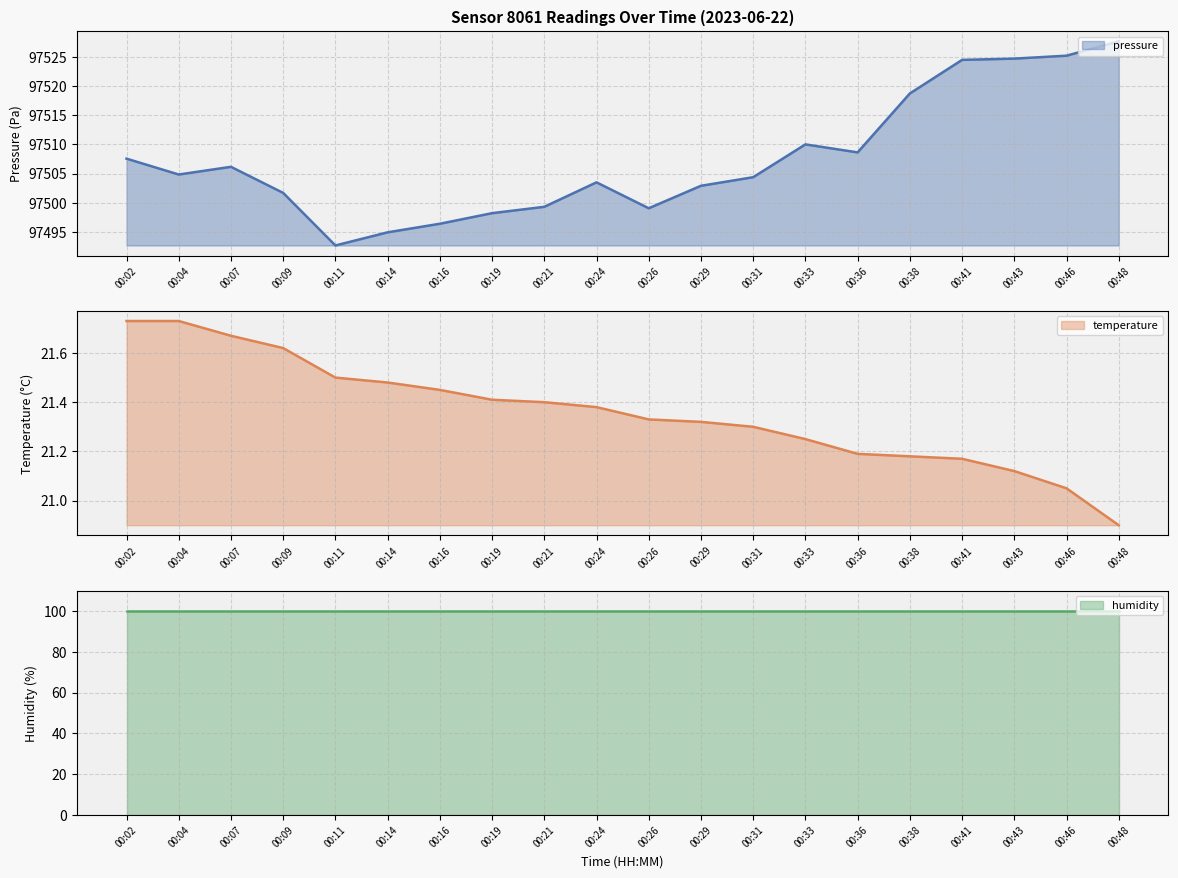

The pressure series shows 97502.9 at 00:29. True or false?

True